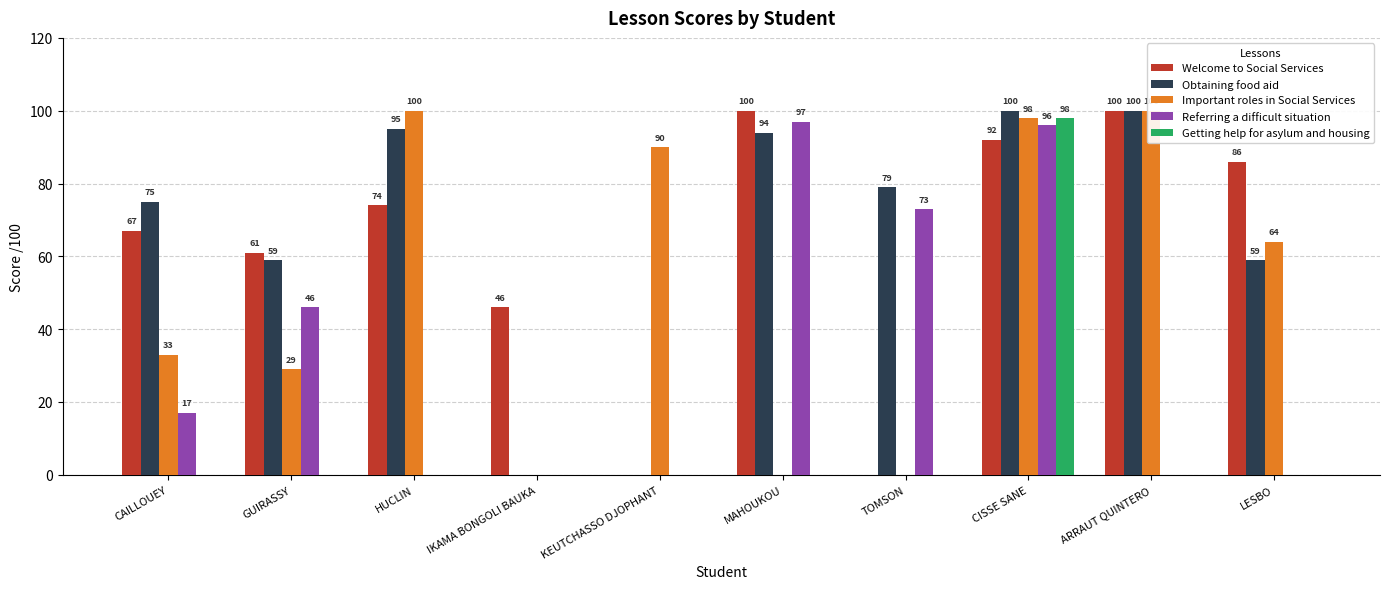

Which category has the highest value in the Getting help for asylum and housing series?

CISSE SANE